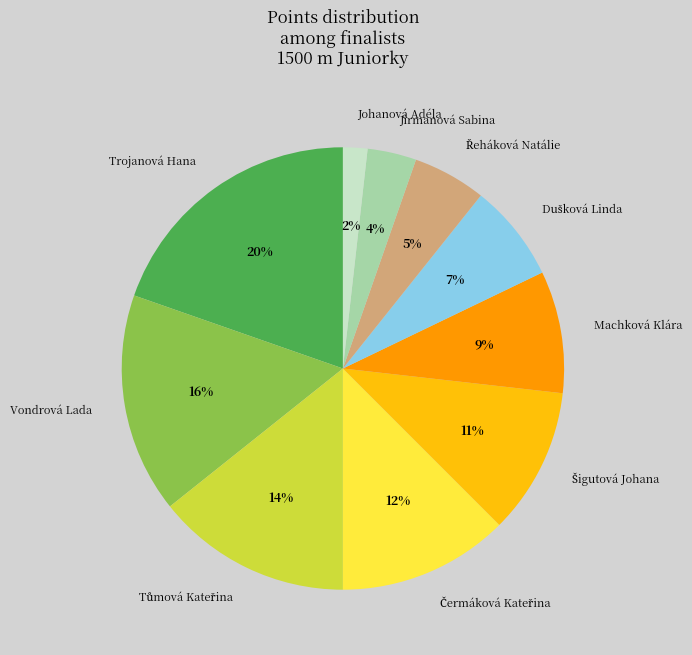

Which slice is the smallest?

Johanová Adéla